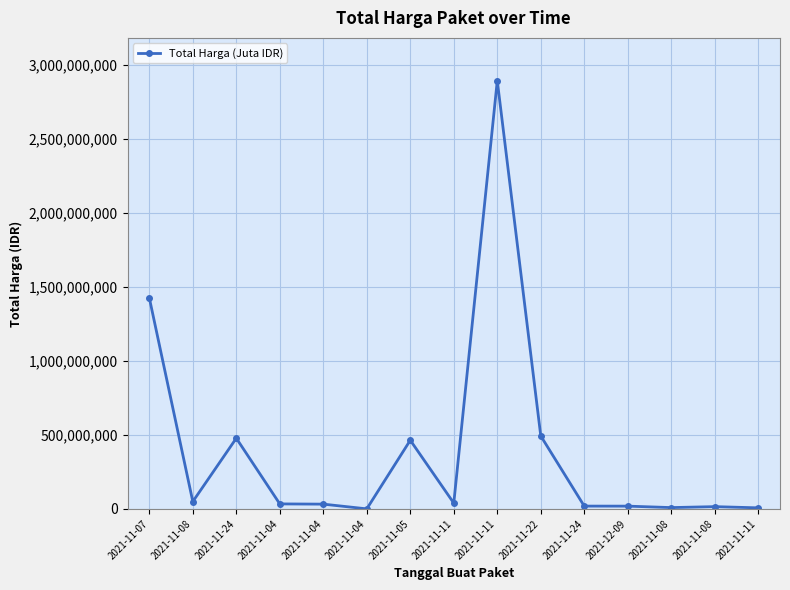

What is the label of the 11th point from the left?

2021-11-24